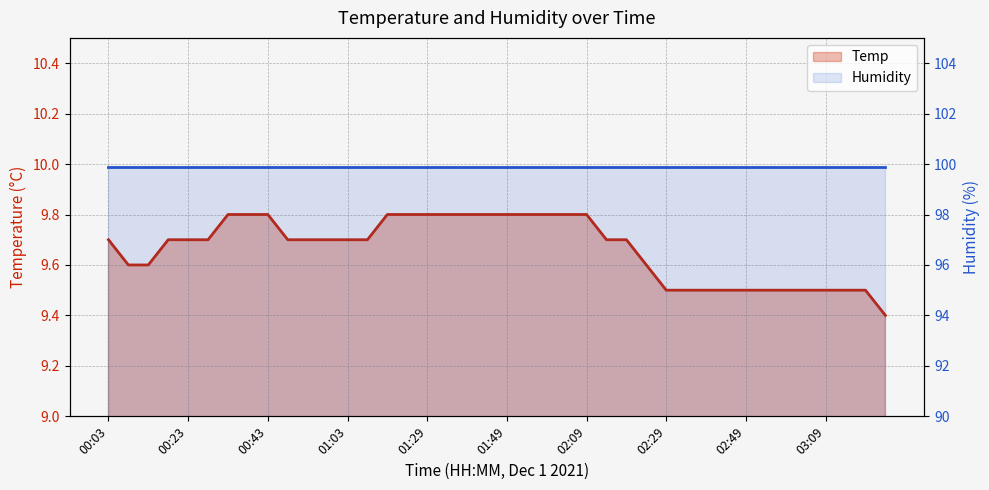

What is the difference between the values at 03:24 and 00:53?

0.3